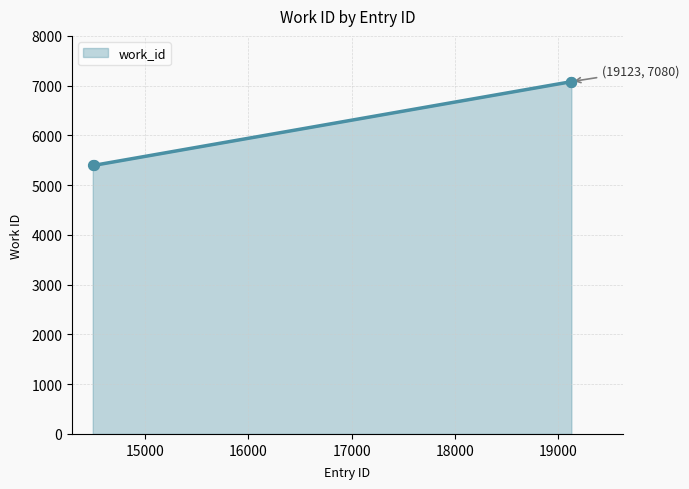

Which has a higher value, 19123 or 14497?

19123